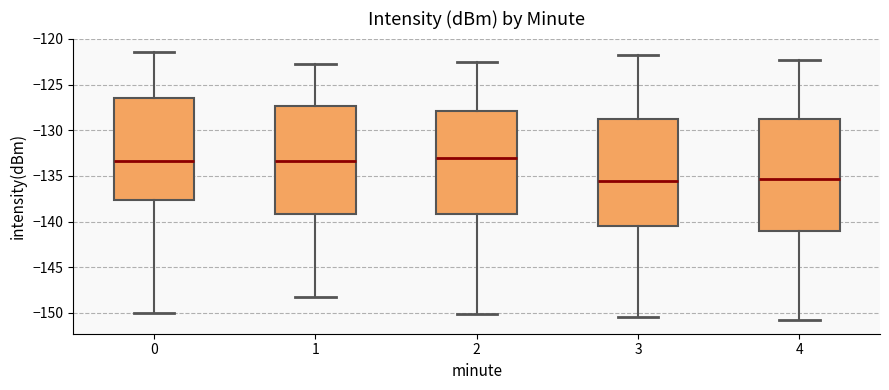

Reading left to right, read every box against the y-axis: the position of its median line, the range the box covers, and the ends of its whiskers. The values are not printed on the chart, so give them approximately, as read against the axis.

0: median -133.5, box -137.5 to -126.5, whiskers -150.0 to -121.5
1: median -133.5, box -139.0 to -127.5, whiskers -148.5 to -123.0
2: median -133.0, box -139.0 to -128.0, whiskers -150.0 to -122.5
3: median -135.5, box -140.5 to -129.0, whiskers -150.5 to -122.0
4: median -135.5, box -141.0 to -129.0, whiskers -151.0 to -122.5